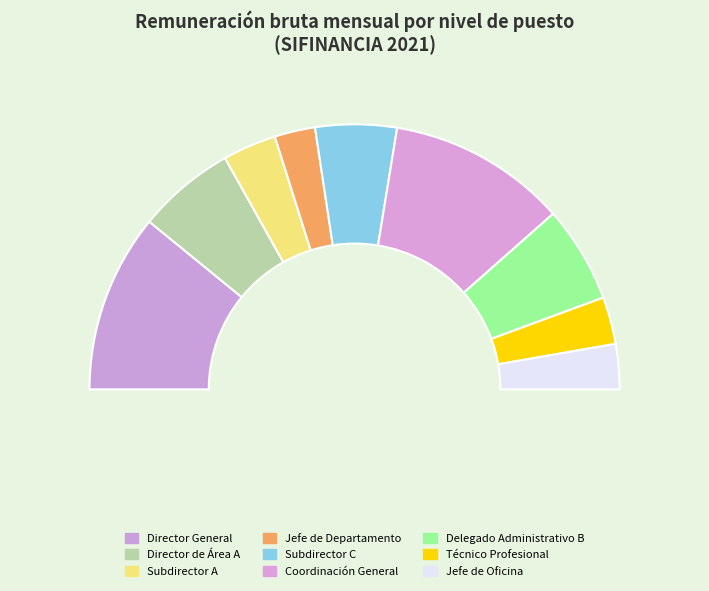

True or false: Jefe de Departamento accounts for 5% of the total.

True